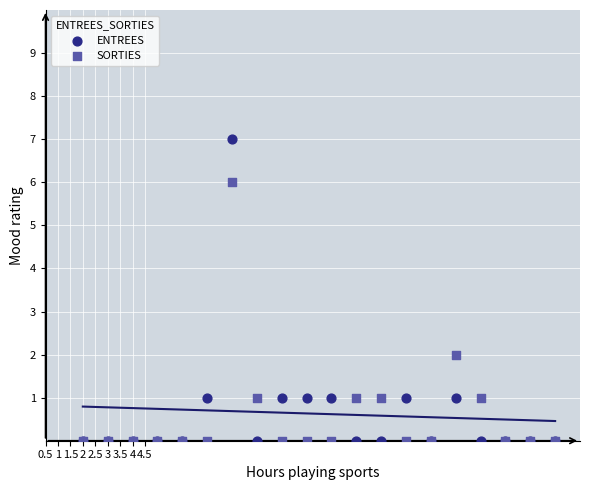

Which series has the widest spread of Y values?

ENTREES